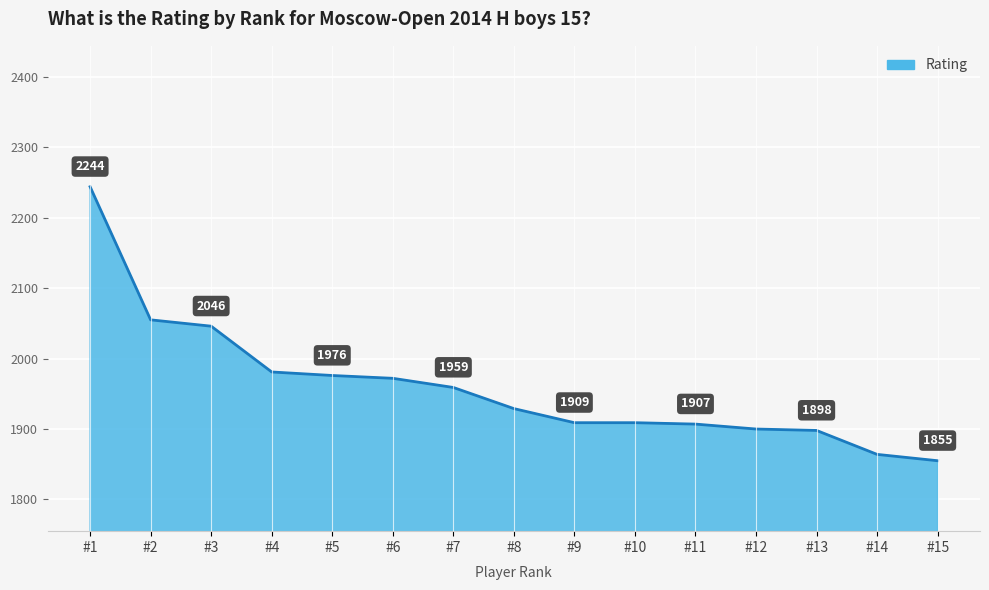

At which label is the value closest to 2049?

#3